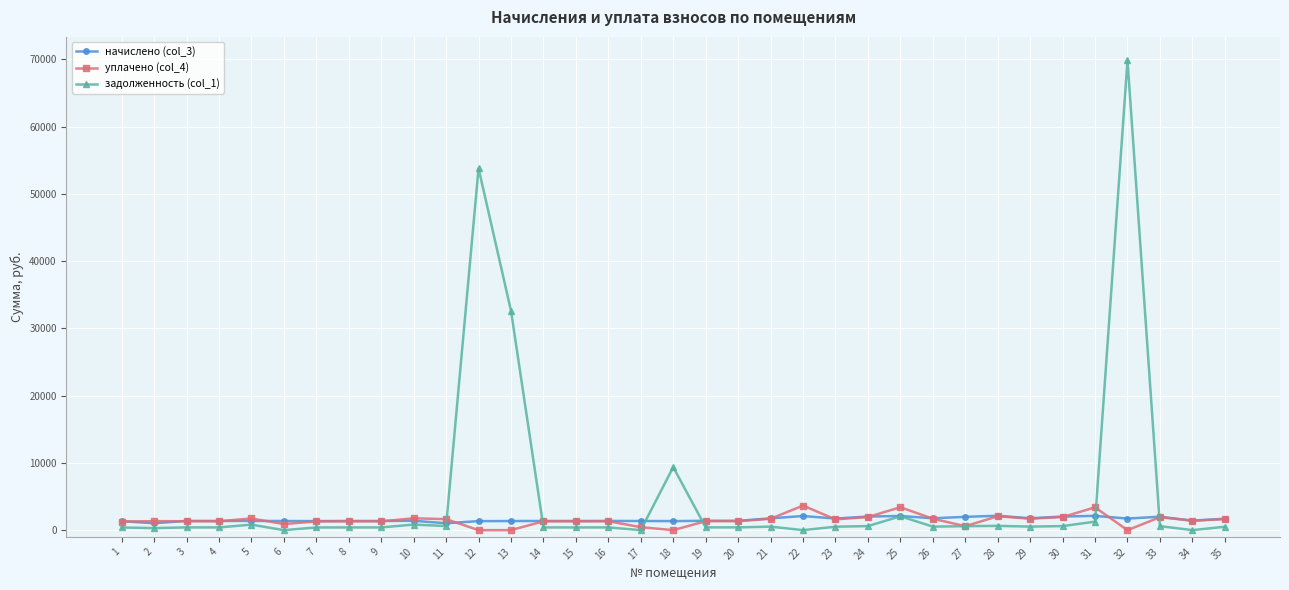

At which category does the chart reach its peak across all series?

32